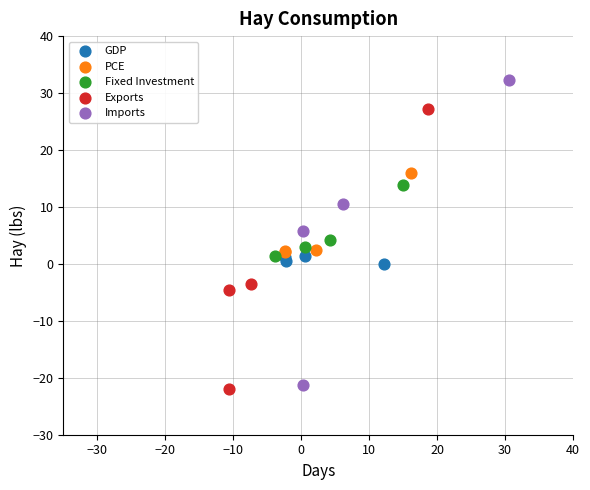

Which series reaches the minimum Y coordinate?

Exports